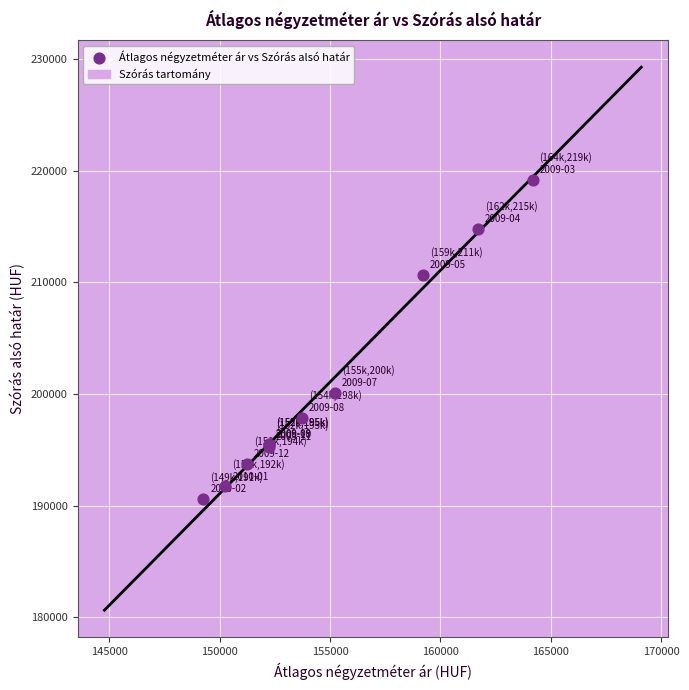

What Y value in the scatter plot is closest to 204851?

200076